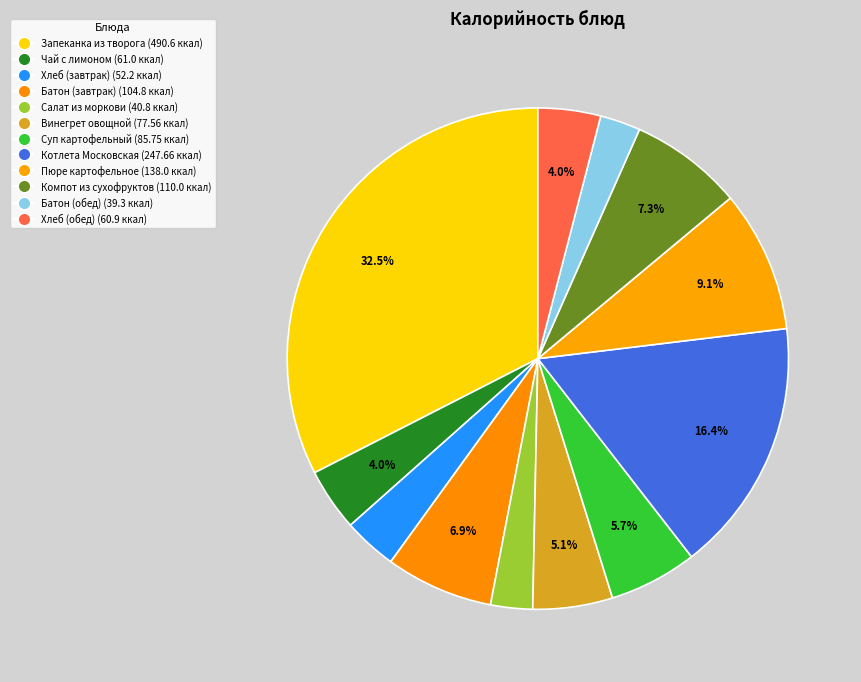

Rank the categories by value from lowest to highest.

Батон (обед), Салат из моркови, Хлеб (завтрак), Хлеб (обед), Чай с лимоном, Винегрет овощной, Суп картофельный, Батон (завтрак), Компот из сухофруктов, Пюре картофельное, Котлета Московская, Запеканка из творога